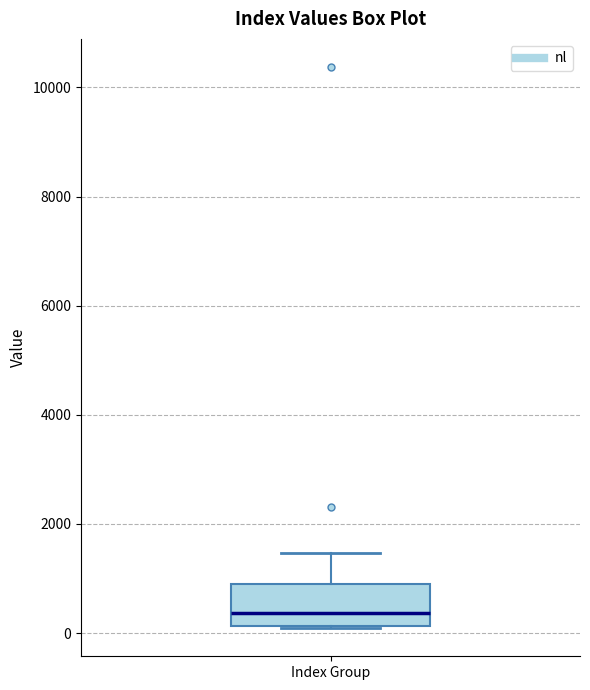

Transcribe this box plot: give where the median line is, the range the box spans, and where the two whiskers end, as read against the y-axis. The values are not printed on the chart, so give them approximately, as read against the axis.

median 400, box 200 to 1000, whiskers 0 to 1400